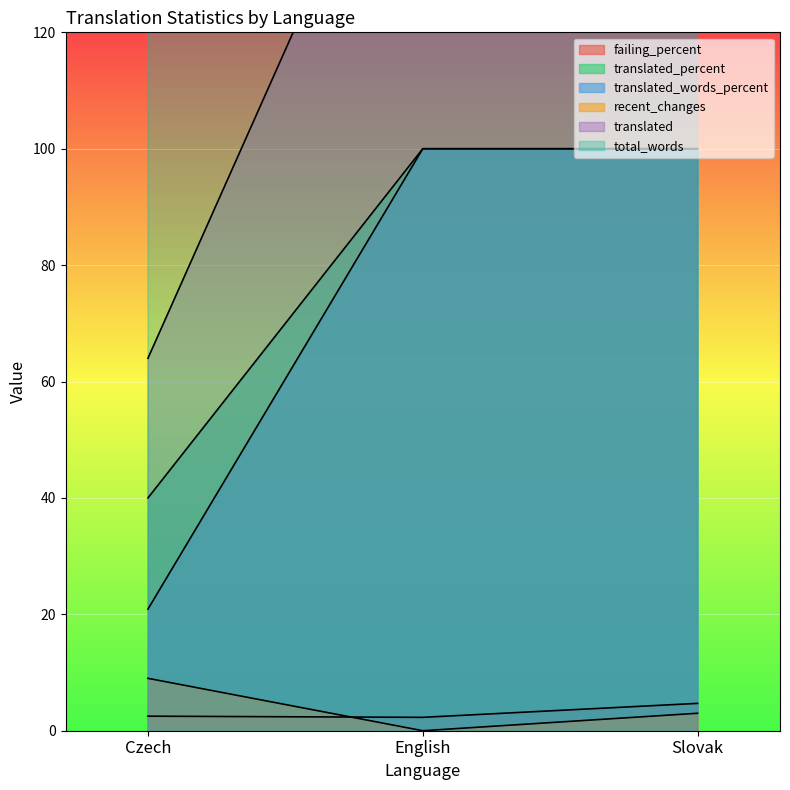

Reading left to right, what are all the values shown in this chart?

failing_percent: Czech=2.5	English=2.3	Slovak=4.7
translated_percent: Czech=40.0	English=100.0	Slovak=100.0
translated_words_percent: Czech=20.9	English=100.0	Slovak=100.0
recent_changes: Czech=9.0	English=0.0	Slovak=3.0
translated: Czech=64.0	English=170.0	Slovak=170.0
total_words: Czech=524.0	English=549.0	Slovak=549.0